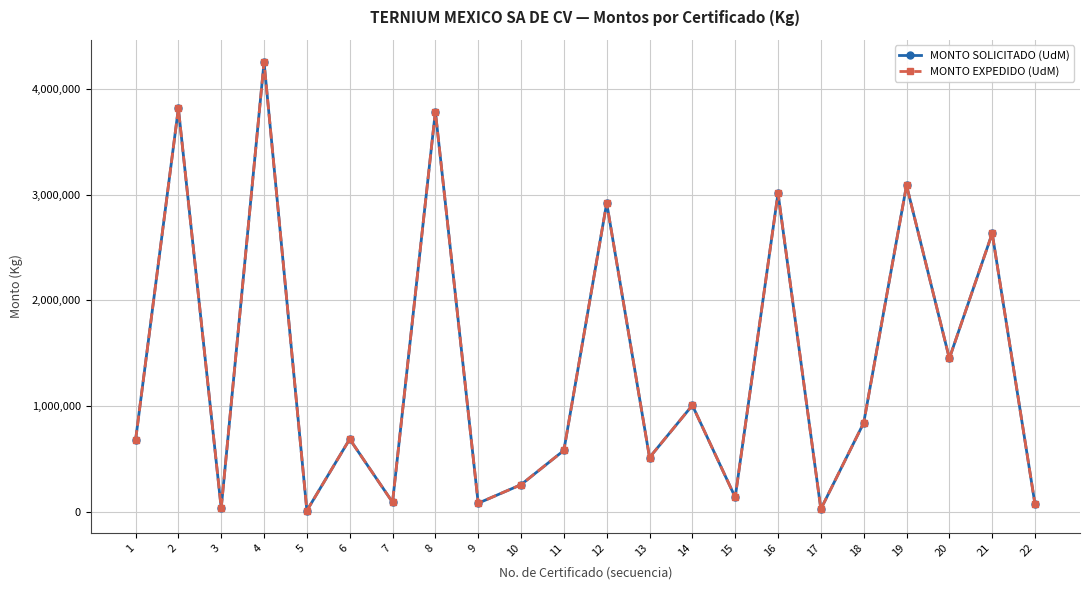

True or false: MONTO SOLICITADO (UdM) and MONTO EXPEDIDO (UdM) cross at least once.

False